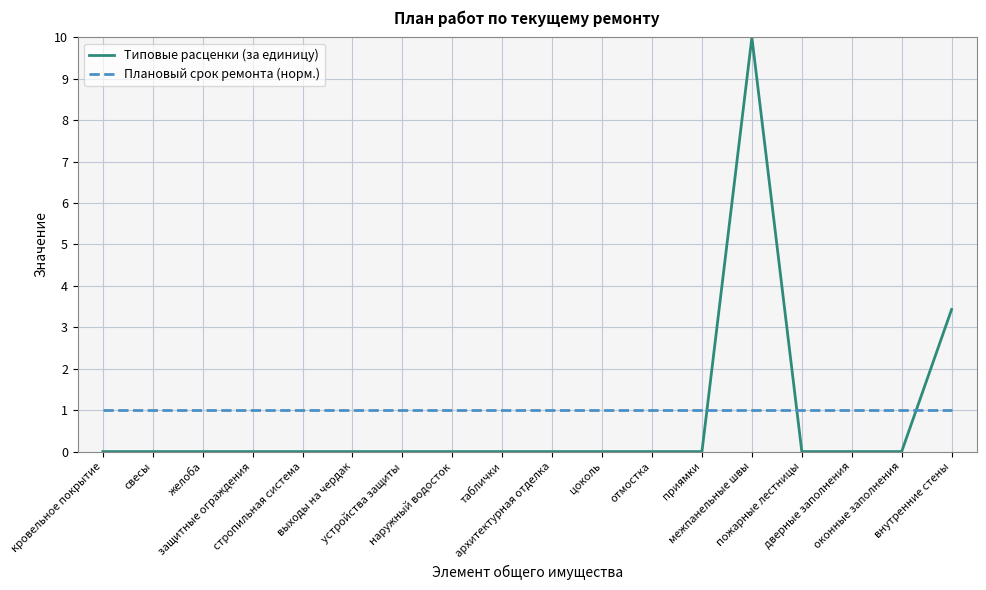

Rank the series at внутренние стены from lowest to highest value.

Плановый срок ремонта (норм.), Типовые расценки (за единицу)